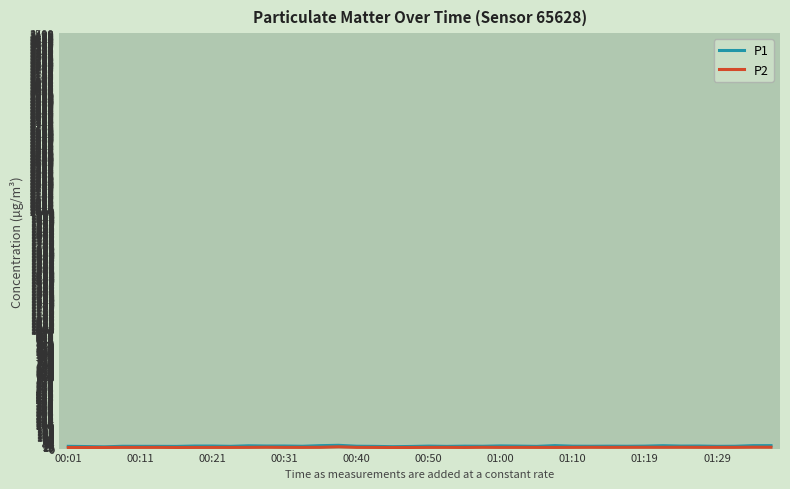

Does the chart display data point markers on the line(s)?

No